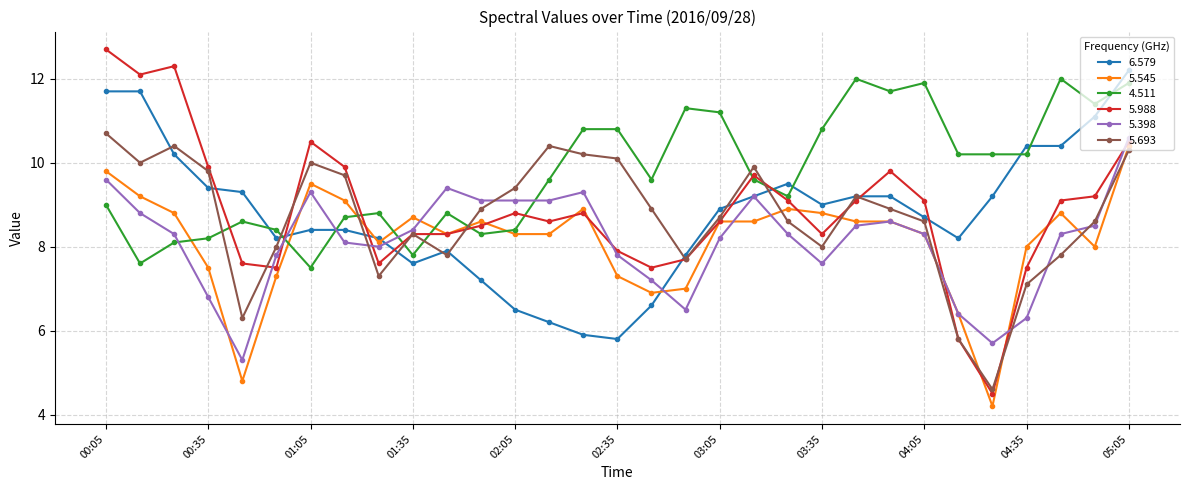

How many series are shown in this chart?

6